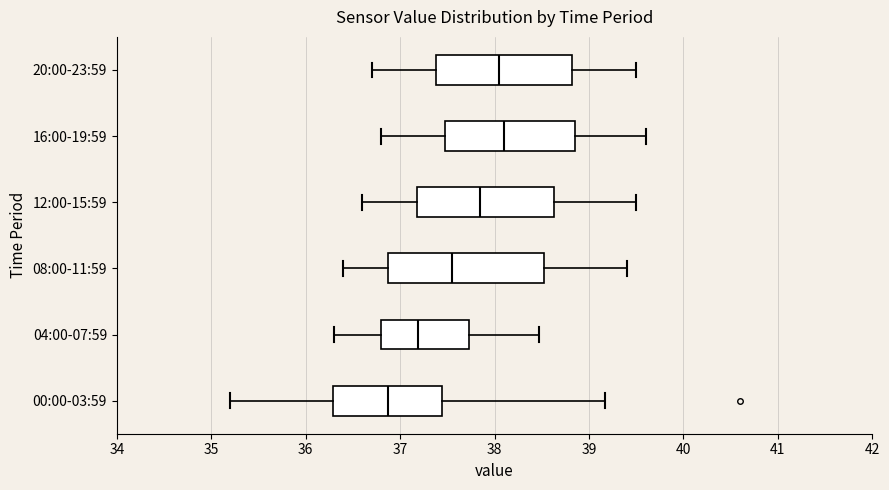

Reading bottom to top, read every box against the x-axis: the position of its median line, the range the box covers, and the ends of its whiskers. The values are not printed on the chart, so give them approximately, as read against the axis.

00:00-03:59: median 36.9, box 36.3 to 37.4, whiskers 35.2 to 39.2
04:00-07:59: median 37.2, box 36.8 to 37.7, whiskers 36.3 to 38.5
08:00-11:59: median 37.6, box 36.9 to 38.5, whiskers 36.4 to 39.4
12:00-15:59: median 37.9, box 37.2 to 38.6, whiskers 36.6 to 39.5
16:00-19:59: median 38.1, box 37.5 to 38.9, whiskers 36.8 to 39.6
20:00-23:59: median 38.1, box 37.4 to 38.8, whiskers 36.7 to 39.5